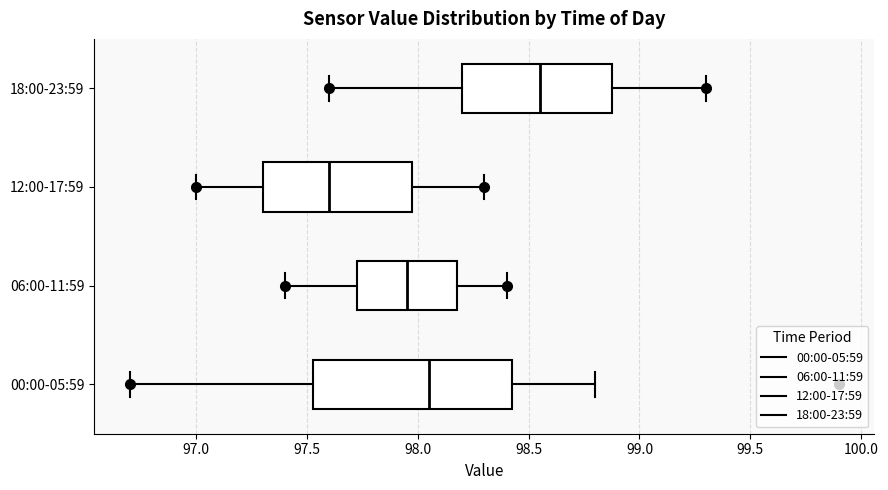

Reading bottom to top, transcribe this box plot: for each box, give where its median line is, the range the box spans, and where its two whiskers end, as read against the x-axis. The values are not printed on the chart, so give them approximately, as read against the axis.

00:00-05:59: median 98.05, box 97.55 to 98.45, whiskers 96.70 to 98.80
06:00-11:59: median 97.95, box 97.75 to 98.20, whiskers 97.40 to 98.40
12:00-17:59: median 97.60, box 97.30 to 98.00, whiskers 97.00 to 98.30
18:00-23:59: median 98.55, box 98.20 to 98.90, whiskers 97.60 to 99.30